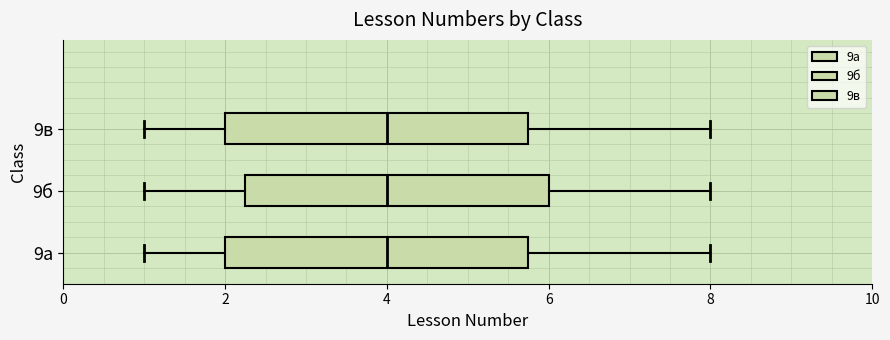

Where does the median line of the box for 9а sit on the x-axis? The values are not printed on the chart, so give them approximately, as read against the axis.

4.0